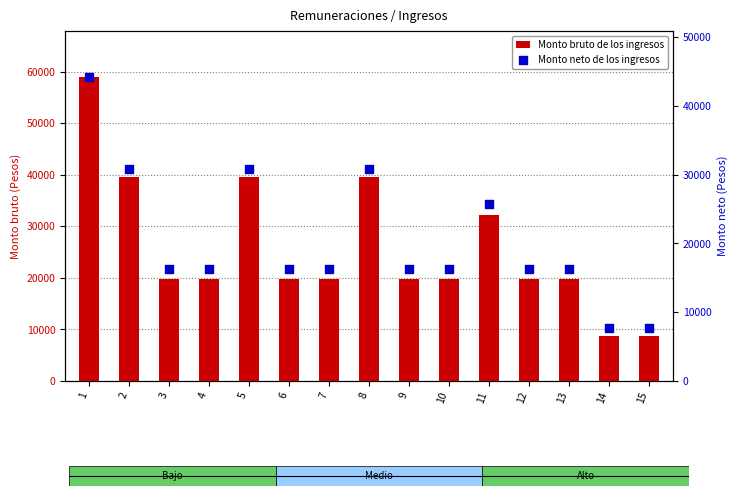

What are all the series names shown in the legend?

Monto bruto de los ingresos, Monto neto de los ingresos